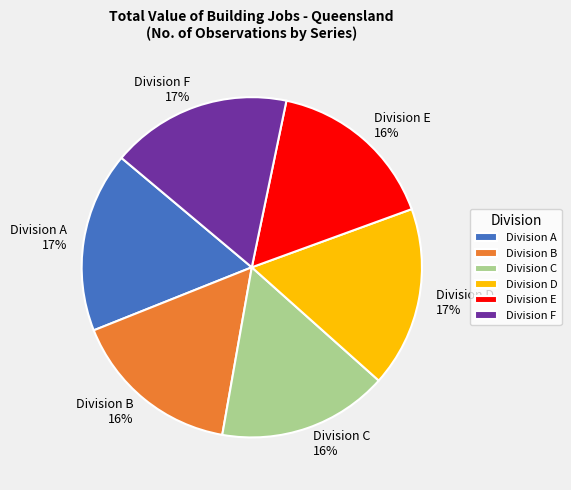

True or false: Division E accounts for 25% of the total.

False